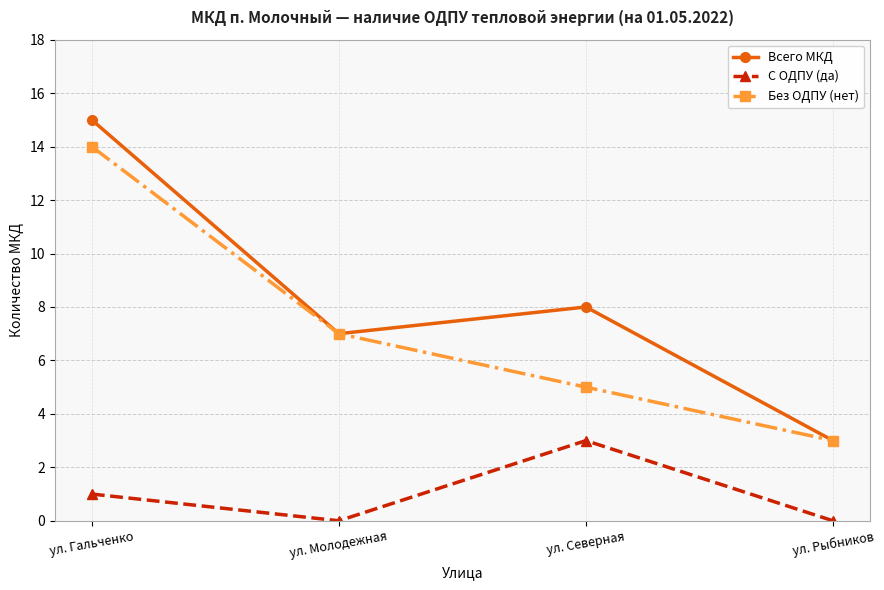

What is the sum of the Без ОДПУ (нет) values at ул. Рыбников and ул. Северная?

8